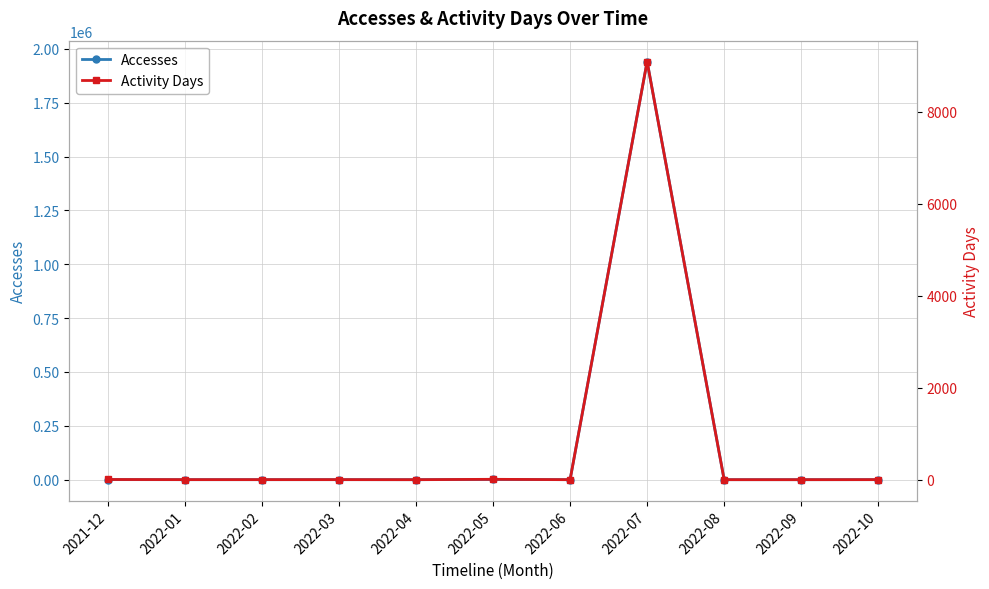

The Activity Days series shows 3755 at 2022-07. True or false?

False